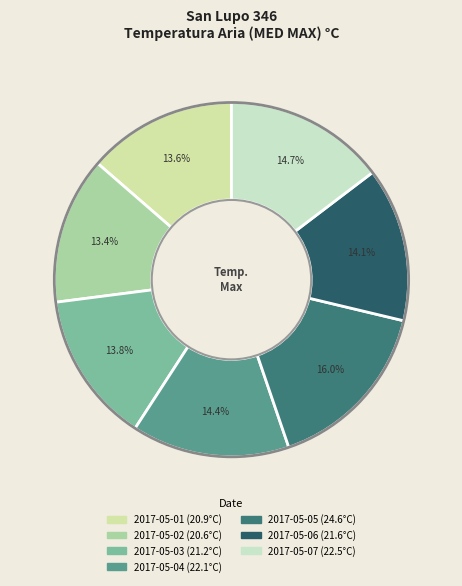

Is the sum of 2017-05-06 and 2017-05-03 greater than half?

No